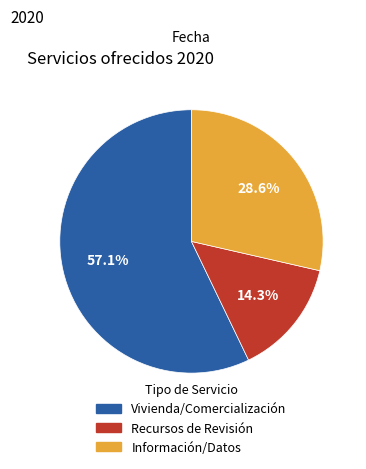

Does any single category account for the majority?

Yes